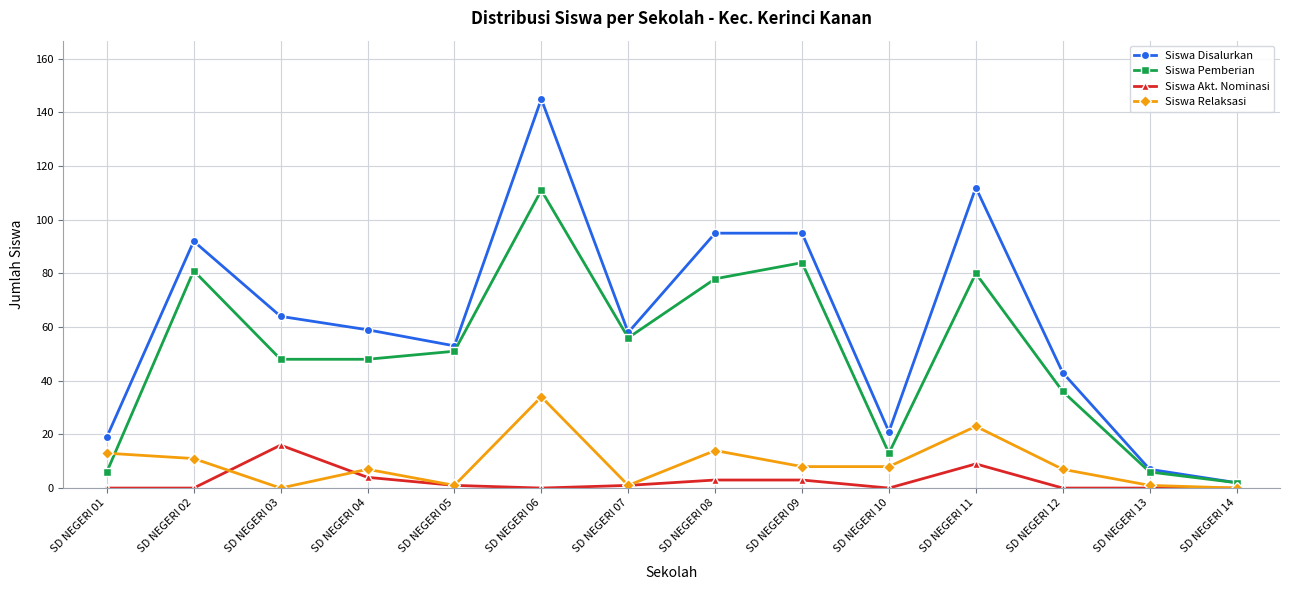

What is the sum of all Siswa Relaksasi values?

128